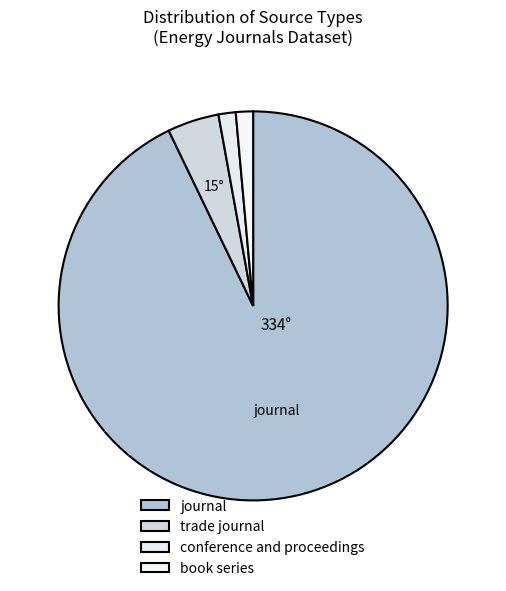

To the nearest percent, what is the difference between the journal and trade journal slice percentages?

89%